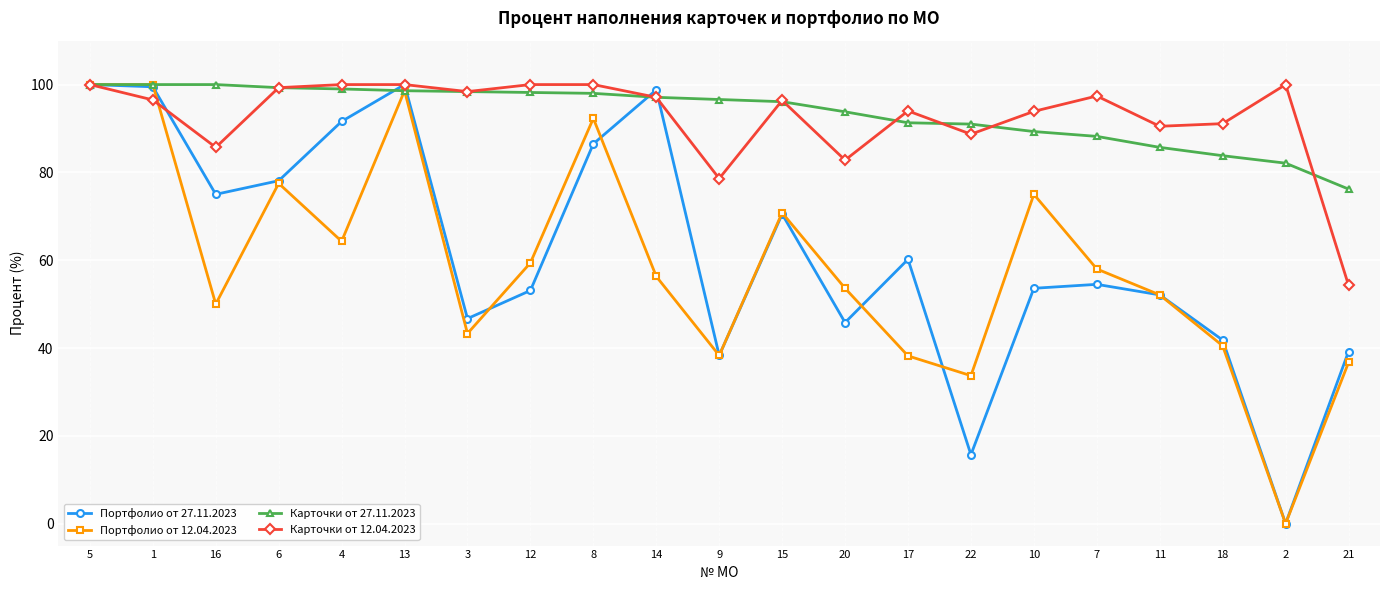

What is the label of the 18th point from the left?

11